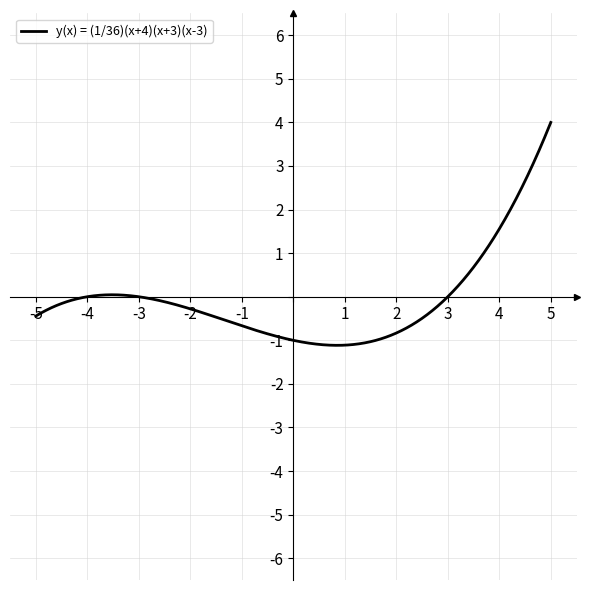

What is the minimum value shown in the chart?

-1.1